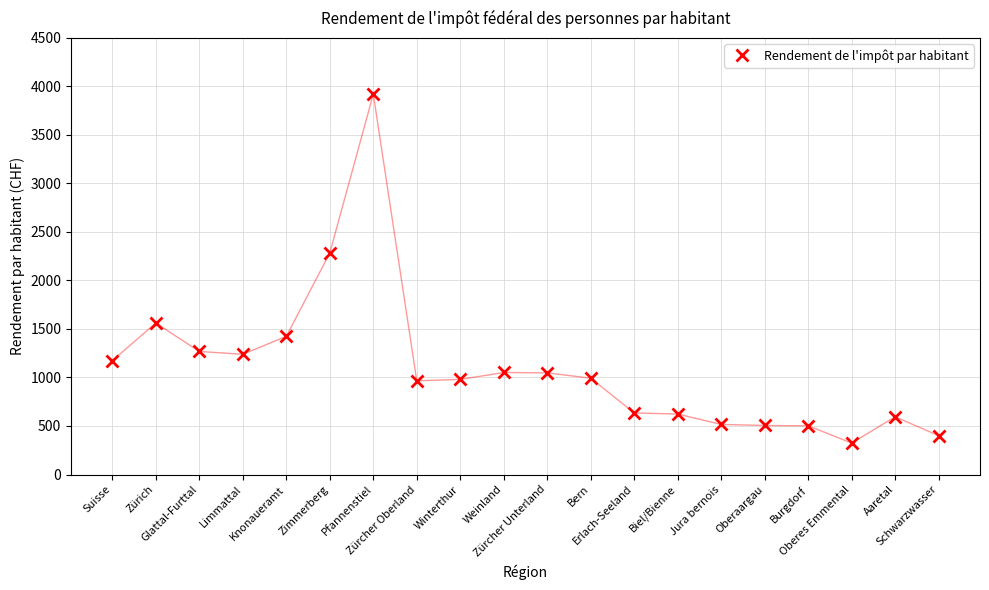

True or false: the data shows 2497.8 at Zürich.

False